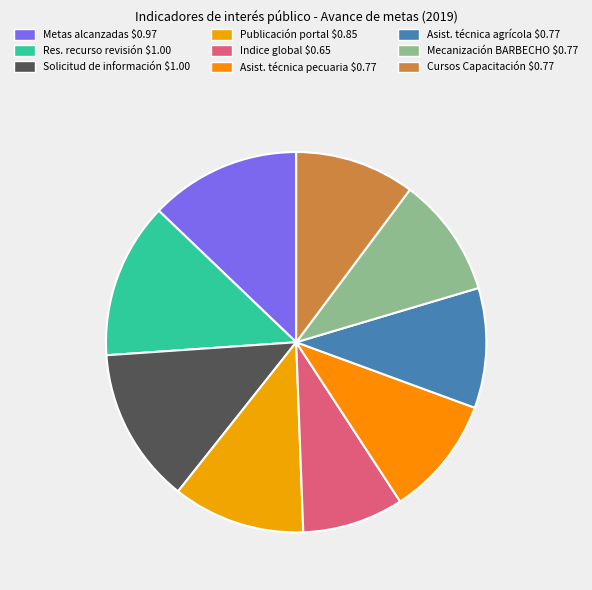

Which slice is the smallest?

Indice global $0.65